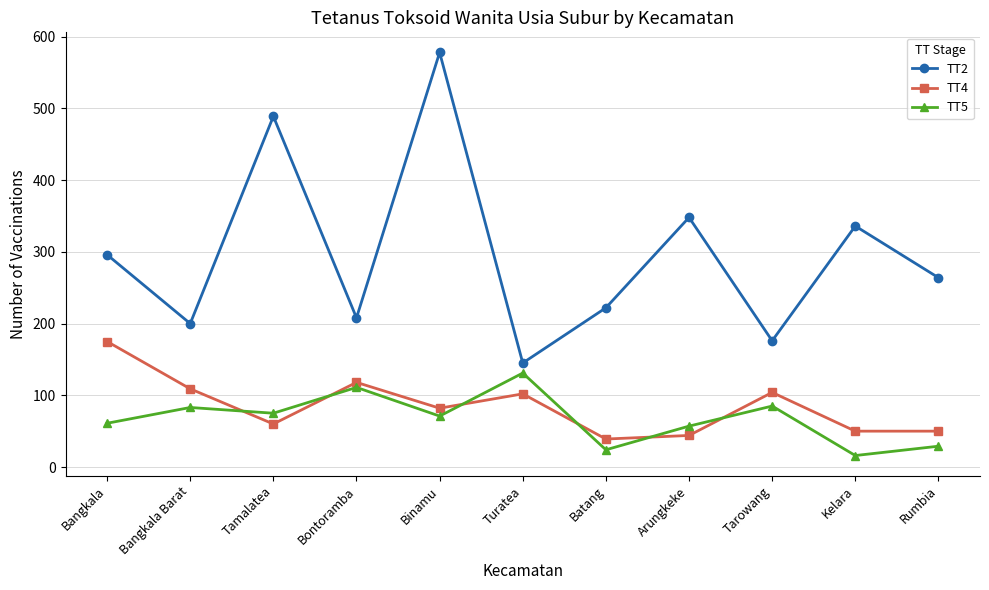

True or false: TT4 has more than 2 points higher than both neighbors.

True